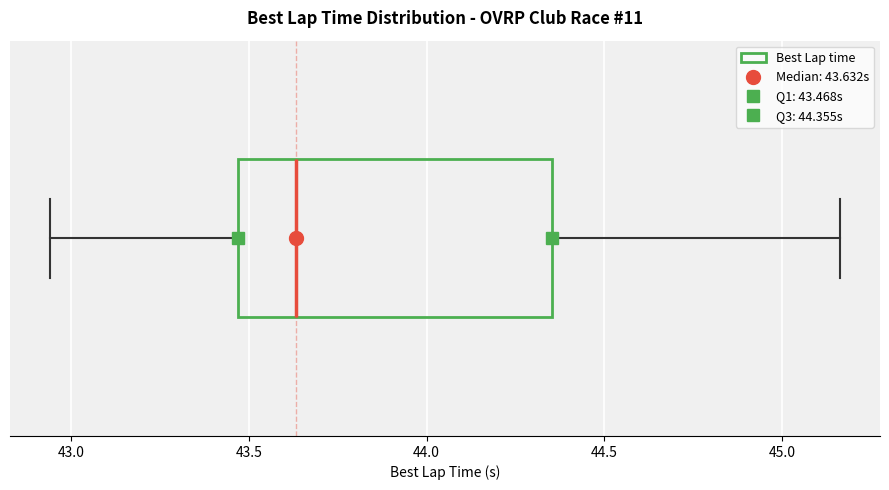

Transcribe this box plot: give where the median line is, the range the box spans, and where the two whiskers end, as read against the x-axis. The values are not printed on the chart, so give them approximately, as read against the axis.

median 43.65, box 43.45 to 44.35, whiskers 42.95 to 45.15